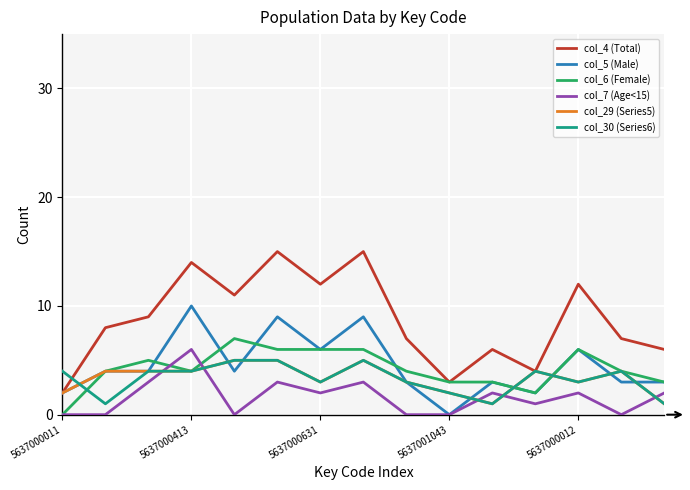

Which series has the largest total across all categories?

col_4 (Total)